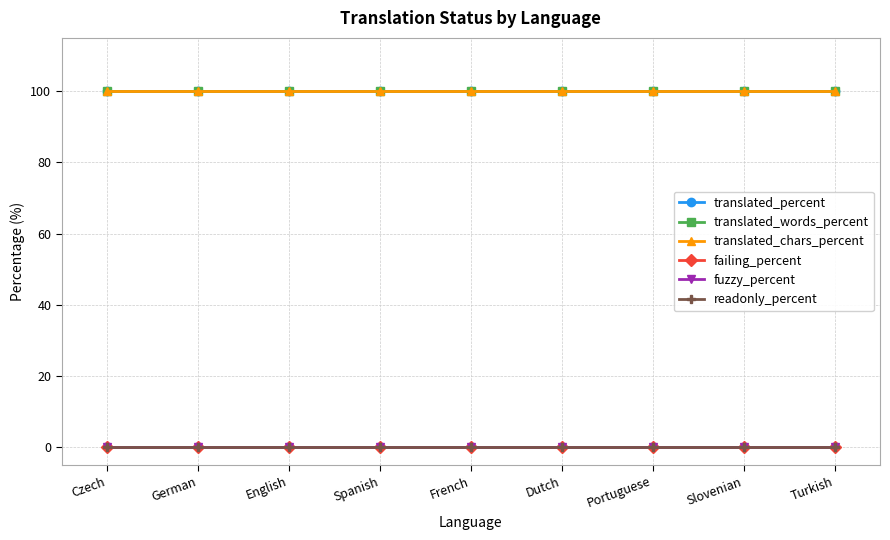

True or false: readonly_percent has a value of 0 at Dutch.

True